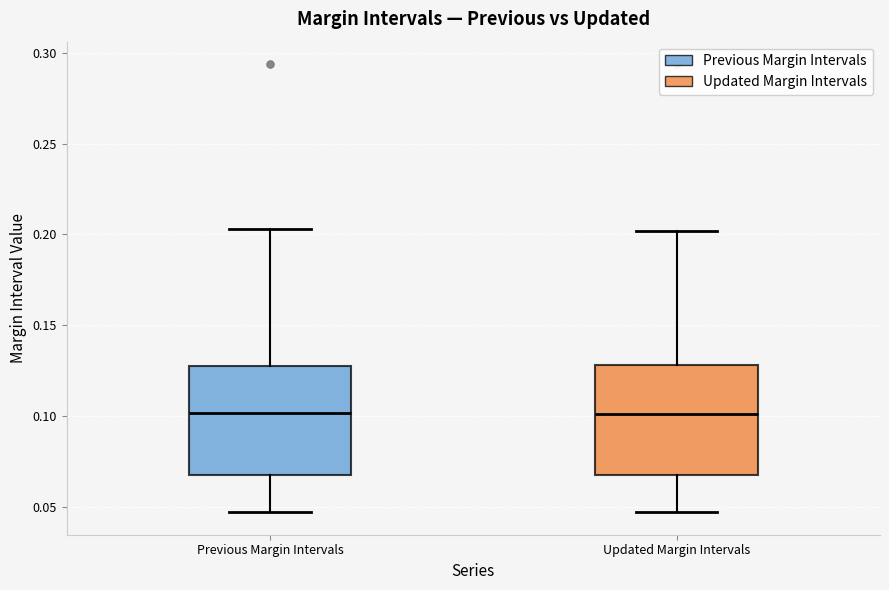

Reading left to right, read every box against the y-axis: the position of its median line, the range the box covers, and the ends of its whiskers. The values are not printed on the chart, so give them approximately, as read against the axis.

Previous Margin Intervals: median 0.100, box 0.070 to 0.125, whiskers 0.045 to 0.205
Updated Margin Intervals: median 0.100, box 0.070 to 0.130, whiskers 0.050 to 0.200